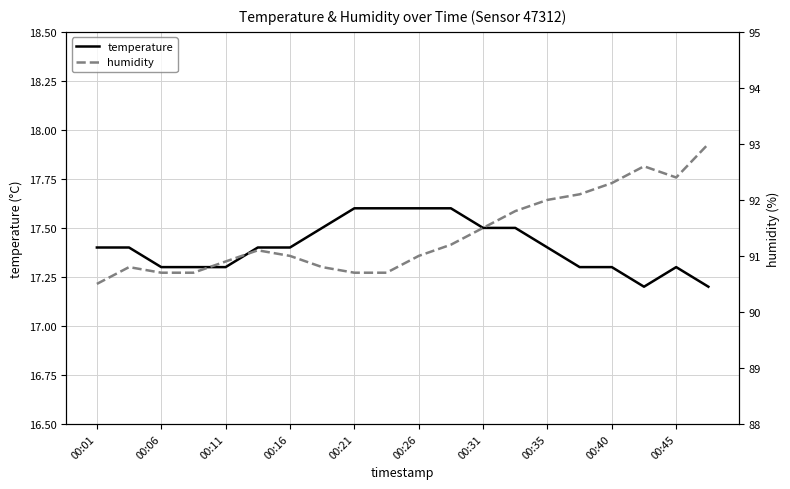

Reading left to right, list all the values displayed in this chart.

temperature: 17.4	17.4	17.3	17.3	17.3	17.4	17.4	17.5	17.6	17.6	17.6	17.6	17.5	17.5	17.4	17.3	17.3	17.2	17.3	17.2
humidity: 90.5	90.8	90.7	90.7	90.9	91.1	91.0	90.8	90.7	90.7	91.0	91.2	91.5	91.8	92.0	92.1	92.3	92.6	92.4	93.0